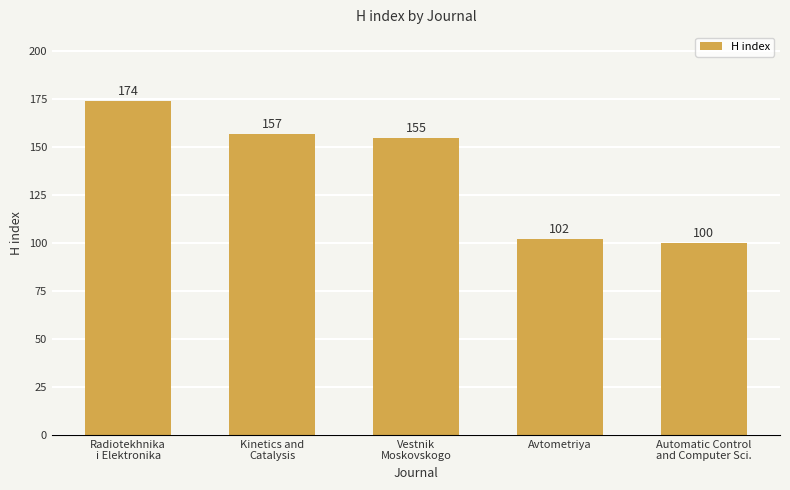

Approximately how many times larger is the value at Vestnik
Moskovskogo compared to Radiotekhnika
i Elektronika?

0.9